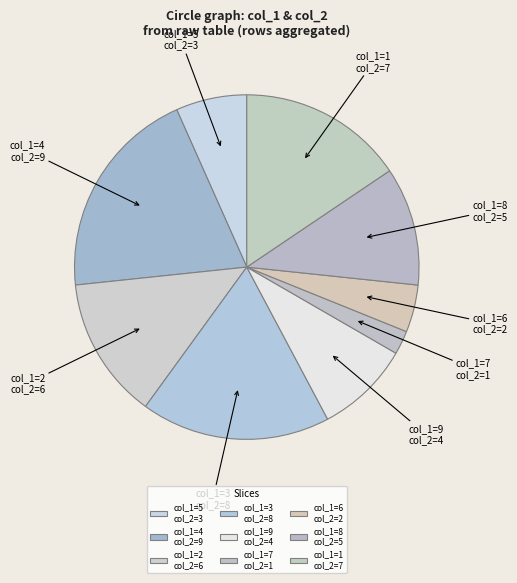

How many slices are in this pie chart?

9